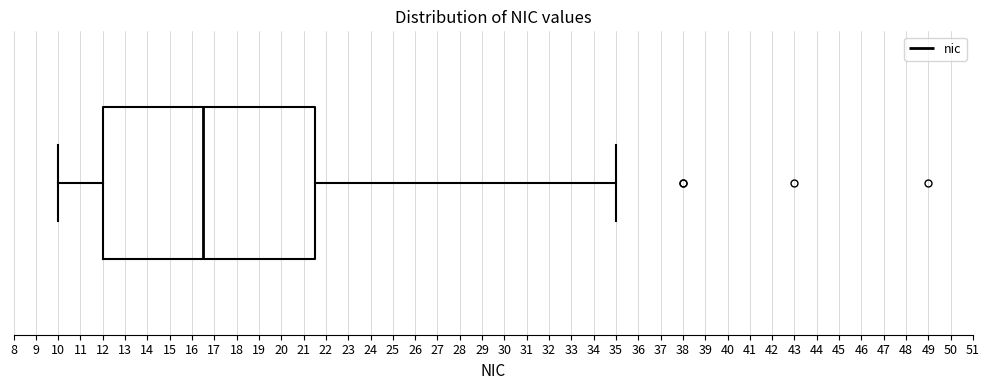

Read this box plot against the x-axis: the position of the median line, the range covered by the box, and the ends of both whiskers. The values are not printed on the chart, so give them approximately, as read against the axis.

median 16.5, box 12.0 to 21.5, whiskers 10.0 to 35.0